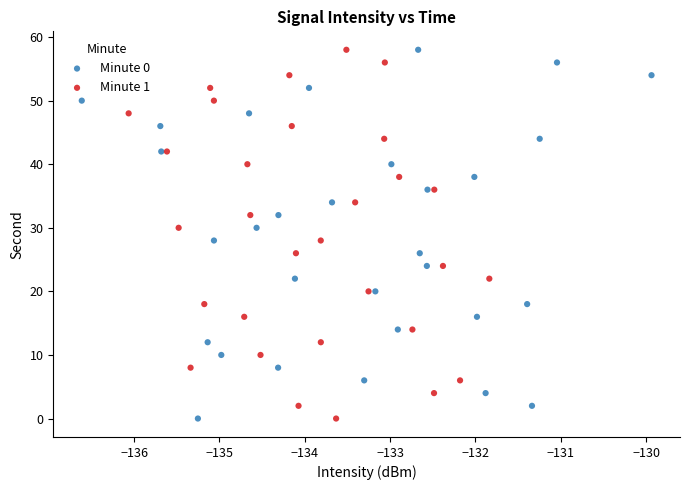

What are all the series names shown in the legend?

Minute 0, Minute 1